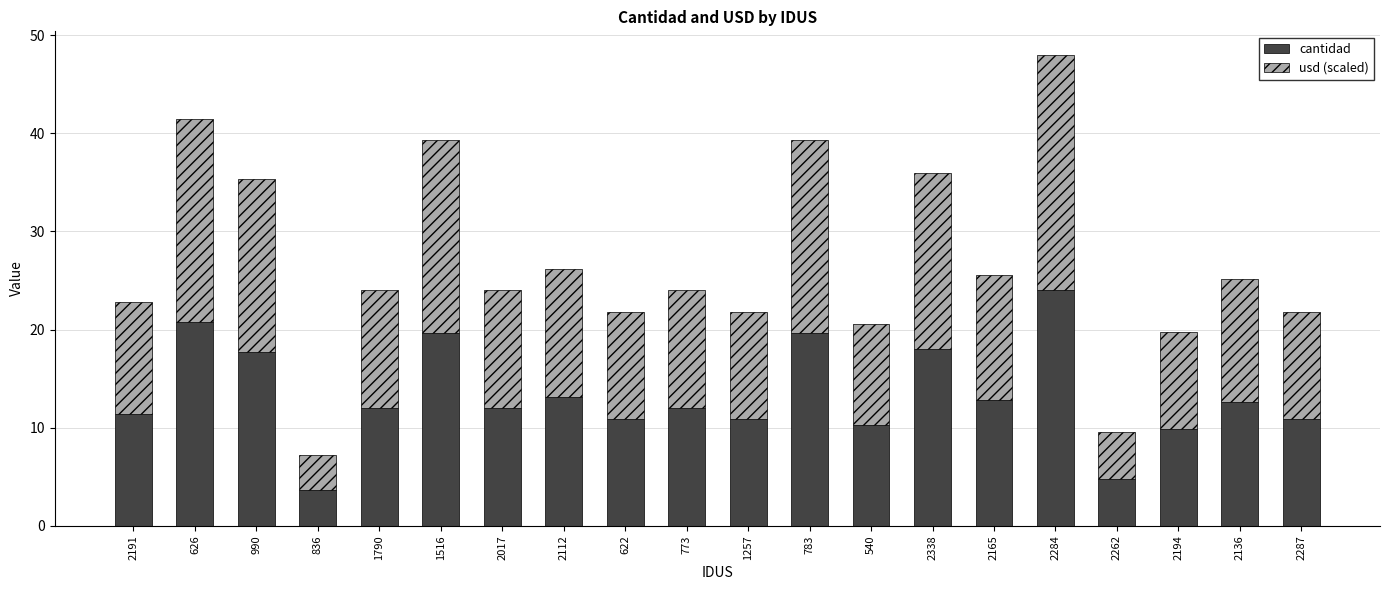

What is the total value across all series at 2112?

26.2